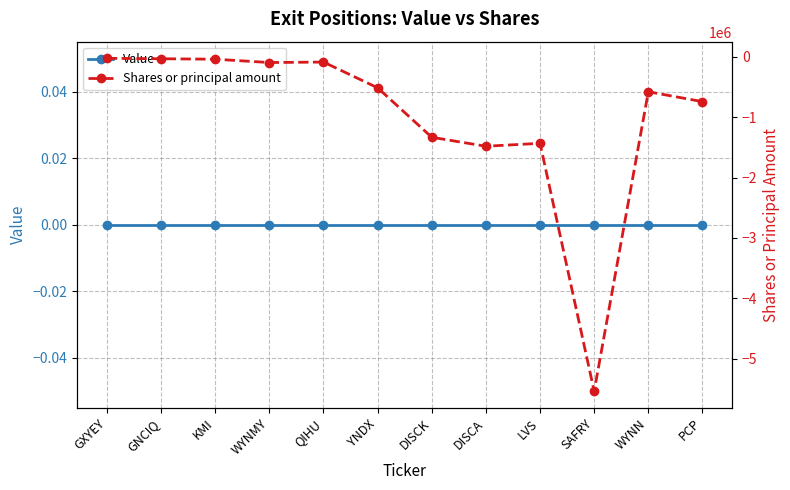

Between KMI and PCP, which series saw the biggest shift?

Shares or principal amount